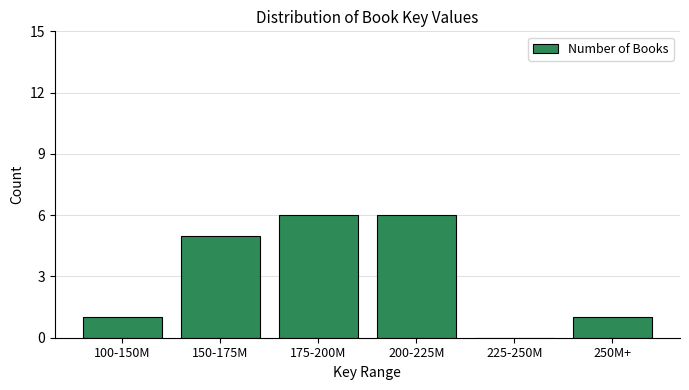

Reading left to right, transcribe all the data shown in this chart.

100-150M=1	150-175M=5	175-200M=6	200-225M=6	225-250M=0	250M+=1